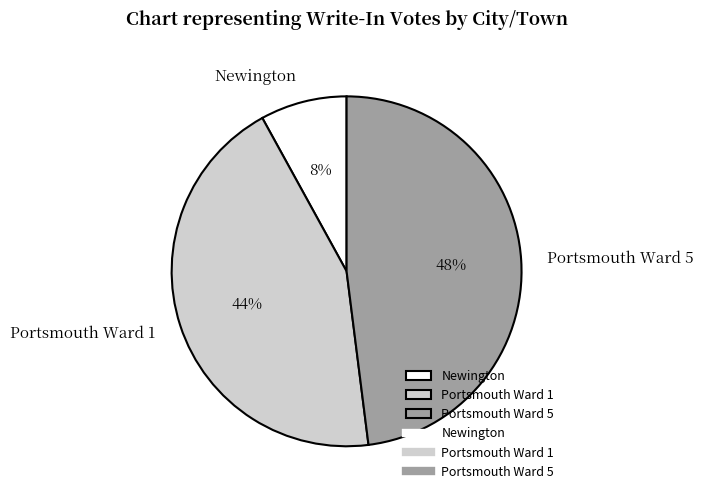

What is the ratio of the value at Portsmouth Ward 5 to the value at Portsmouth Ward 1?

1.1